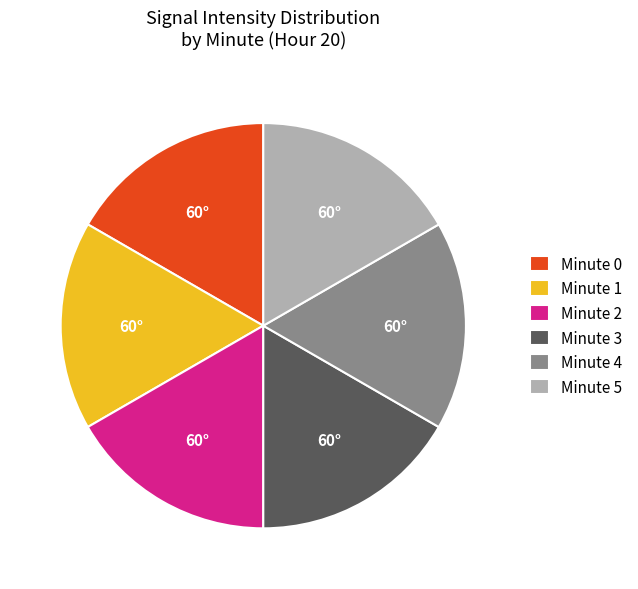

Is it true that Minute 2 is 17% of the pie?

True